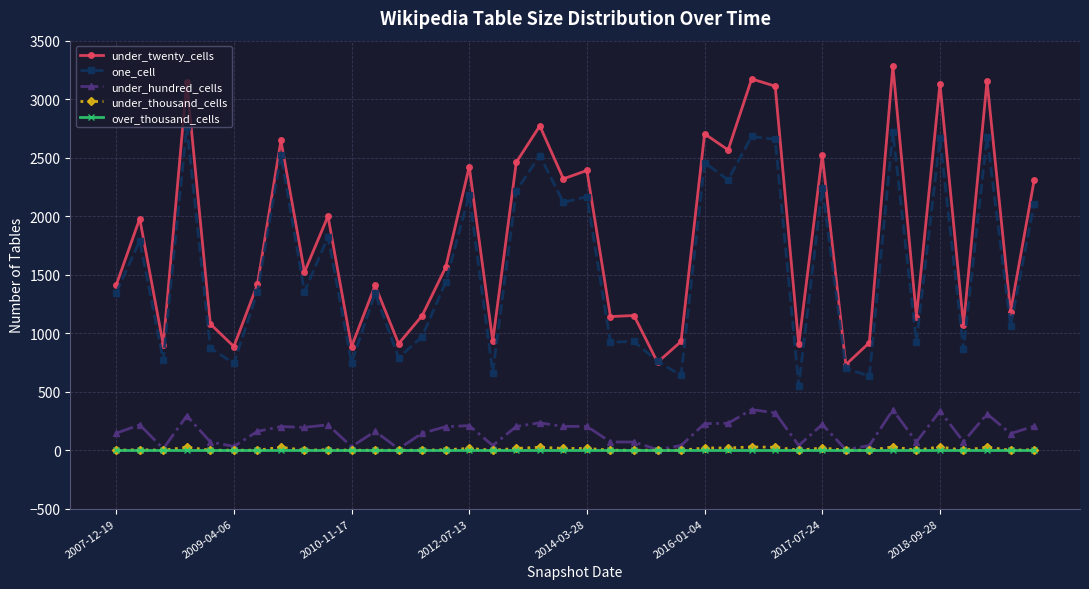

How many series are shown in this chart?

5